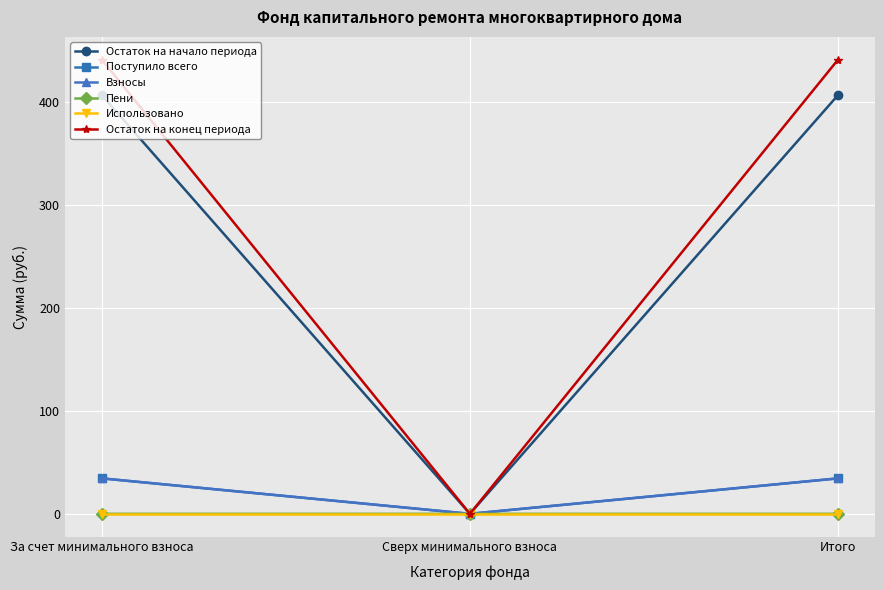

Where is Поступило всего nearest to the value 17?

Сверх минимального взноса